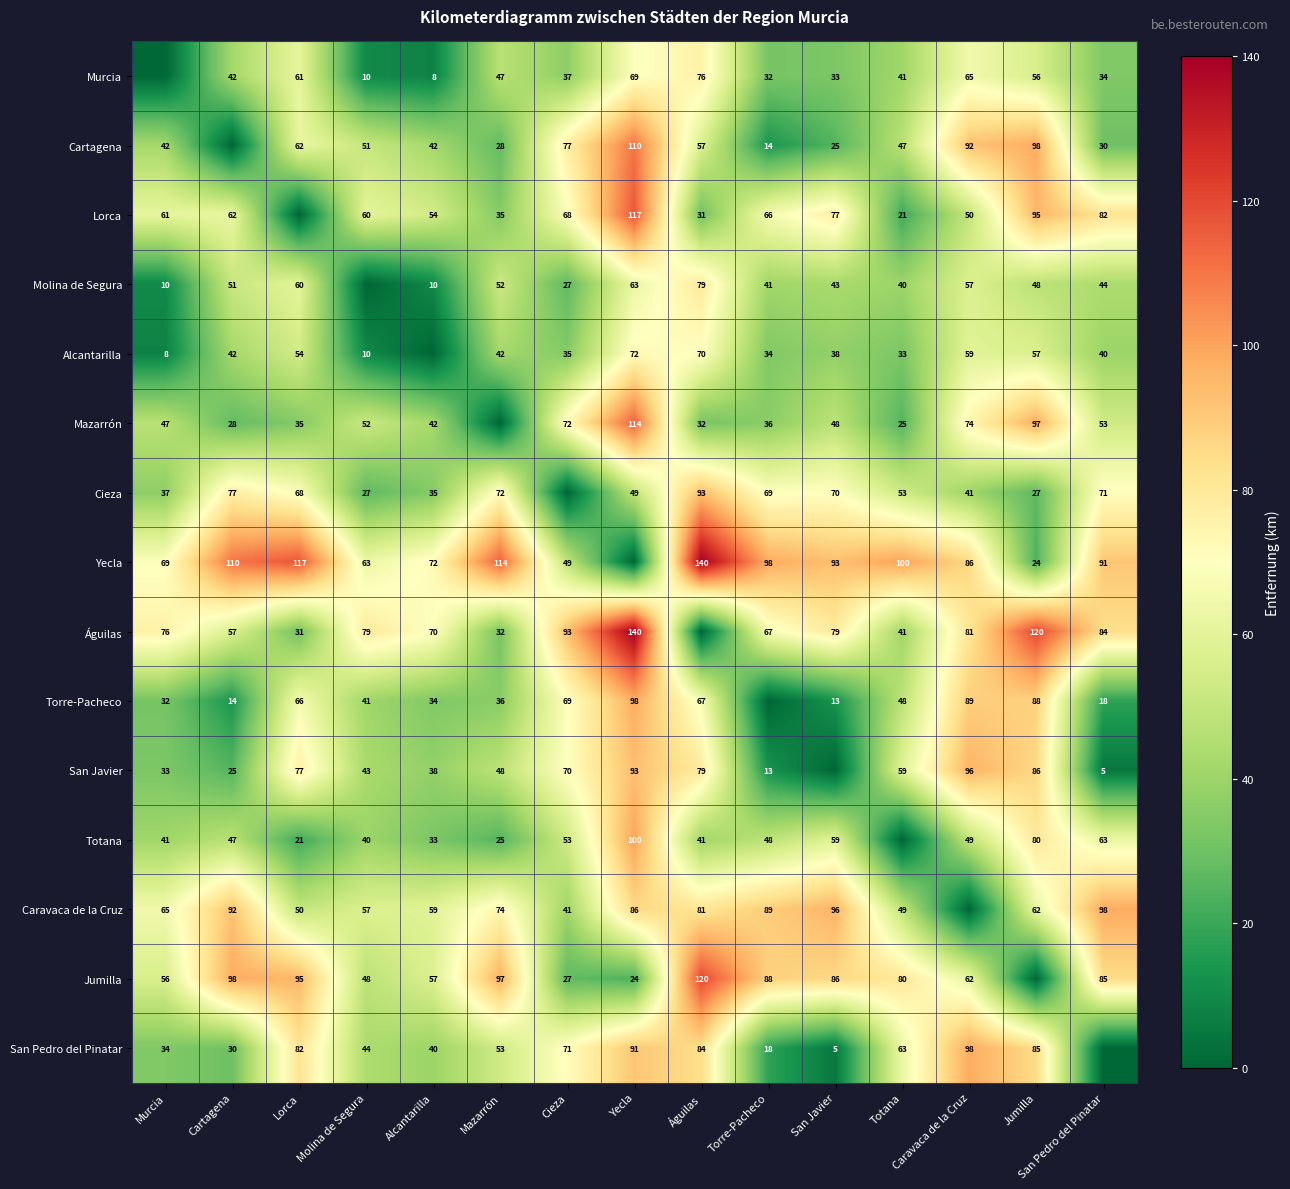

Is the value of Murcia at Lorca greater than the value of Totana at Yecla?

No